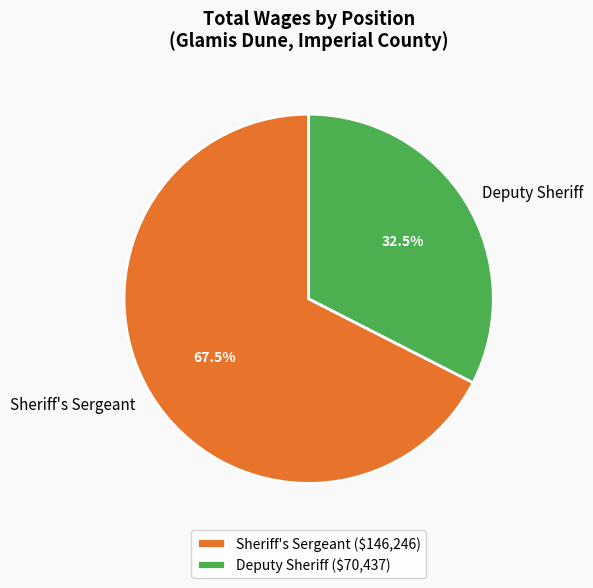

How much of the chart is everything except Sheriff's Sergeant?

32.5%